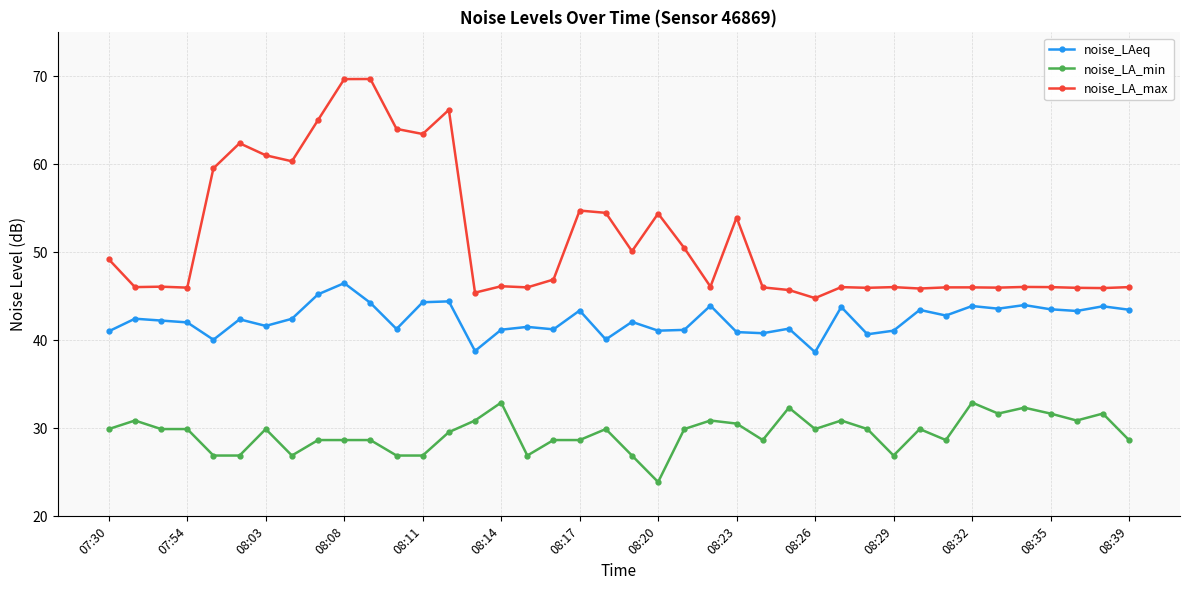

What is the value of the noise_LA_min point at the 8th from the left?

26.9